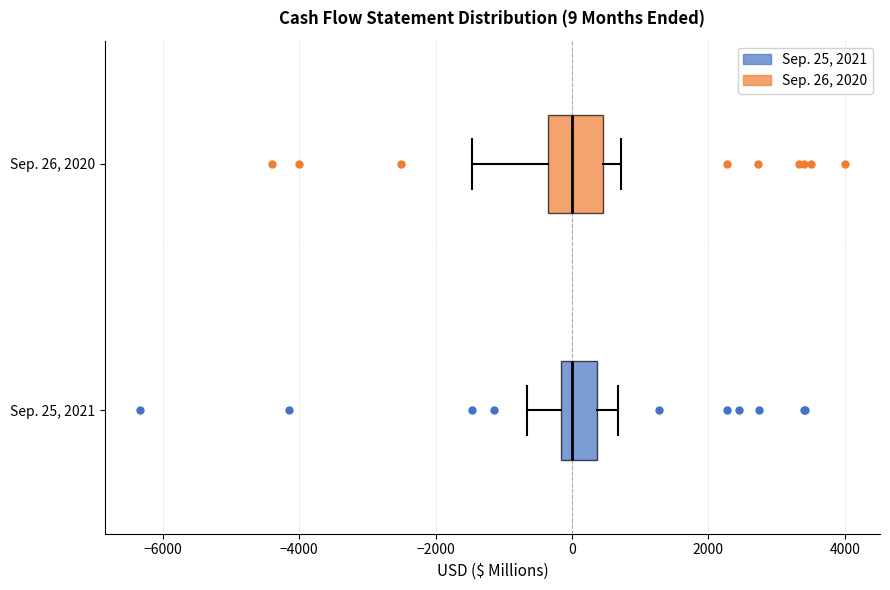

Comparing the boxes themselves (not the whiskers), which one is the widest?

Sep. 26, 2020